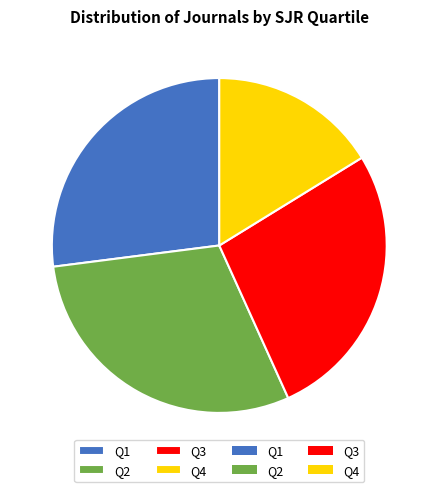

Is the sum of Q2 and Q3 greater than half?

Yes